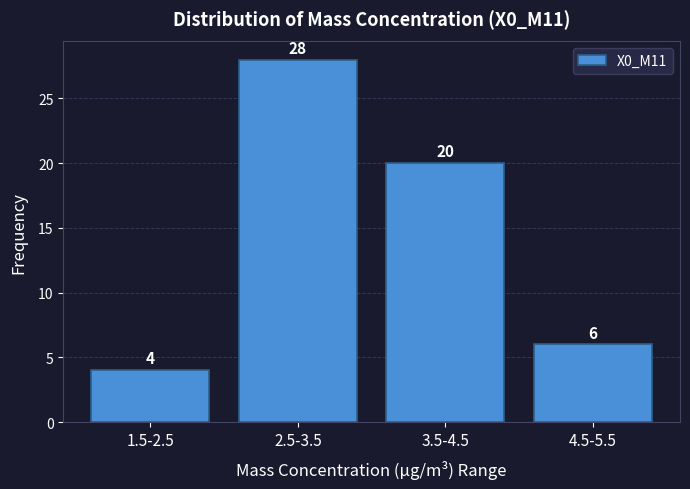

Reading left to right, what are all the values shown in this chart?

1.5-2.5=4	2.5-3.5=28	3.5-4.5=20	4.5-5.5=6